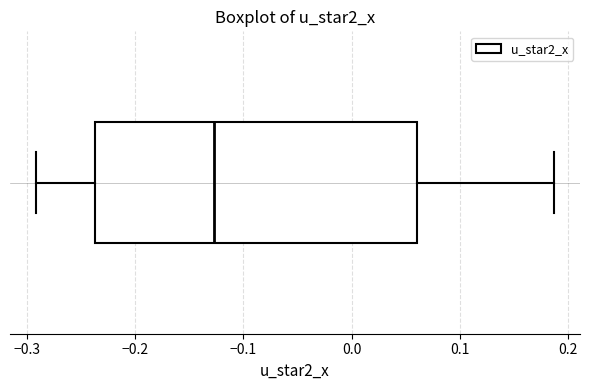

Where does the left whisker of the box end on the x-axis? The values are not printed on the chart, so give them approximately, as read against the axis.

-0.29